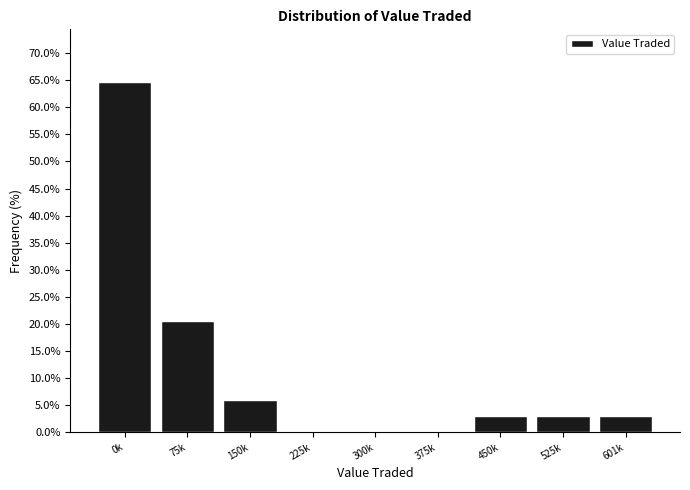

Reading left to right, list all the values displayed in this chart.

0k=64.7	75k=20.6	150k=5.9	225k=0.0	300k=0.0	375k=0.0	450k=2.9	525k=2.9	601k=2.9